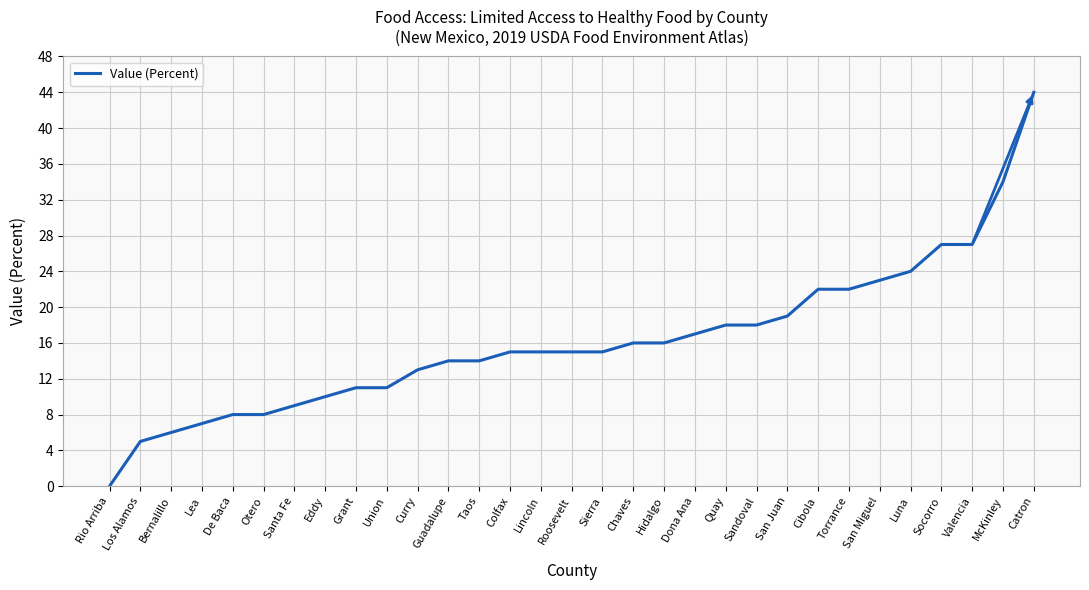

Is this an area chart (filled region under the line)?

No